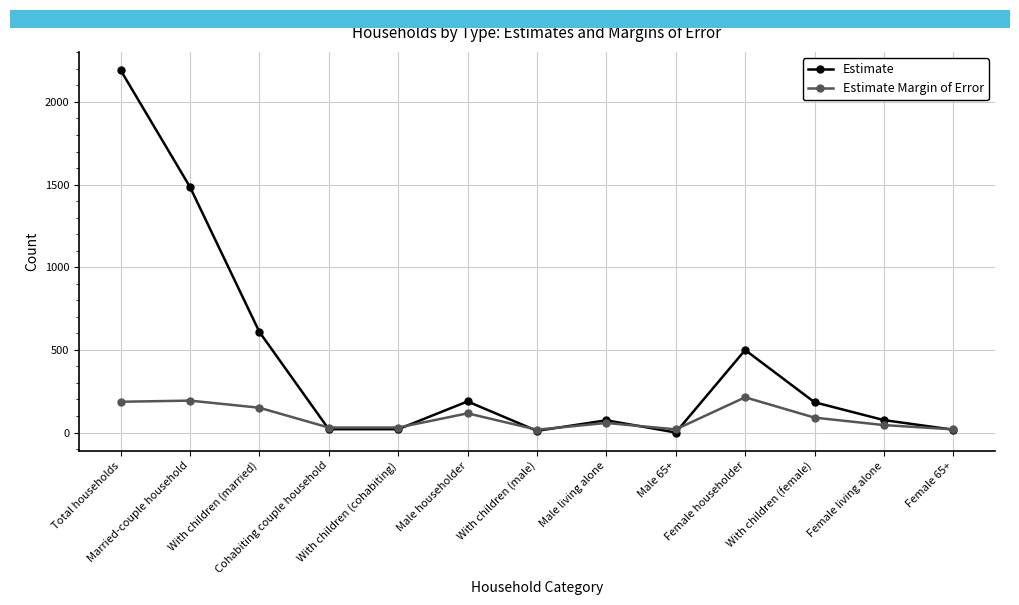

What is the difference between the maximum and minimum values in the Estimate series?

2193